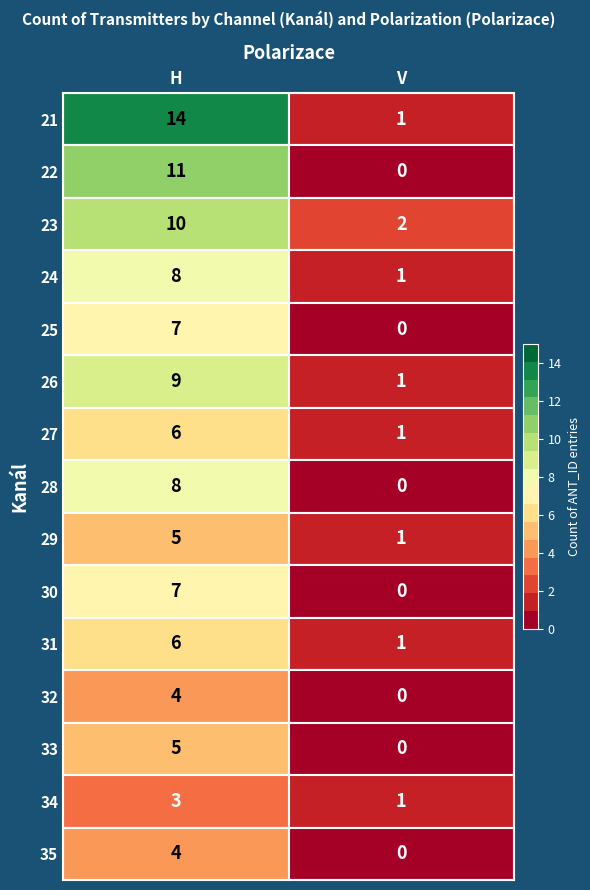

At which category is the sum across all series the highest?

H